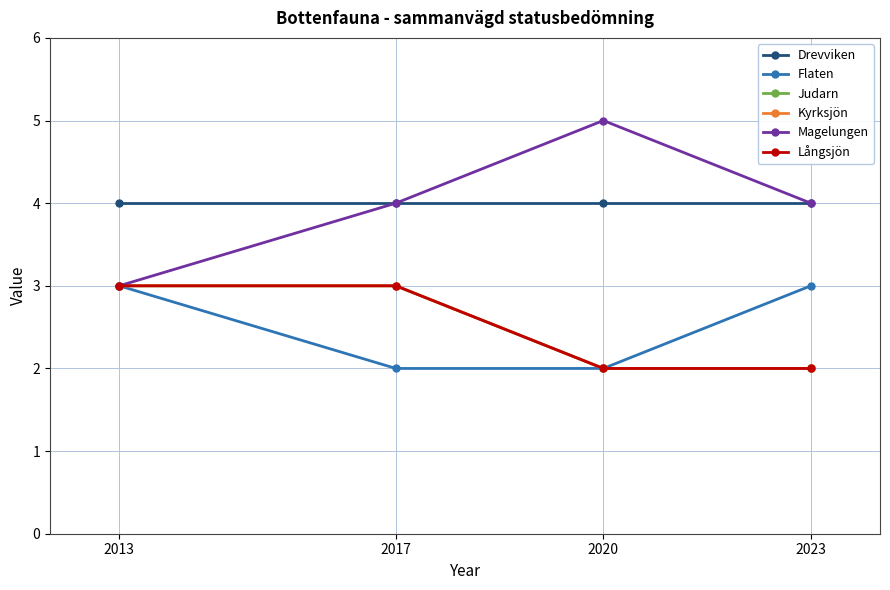

What is the difference between the maximum and minimum values in the Kyrksjön series?

1